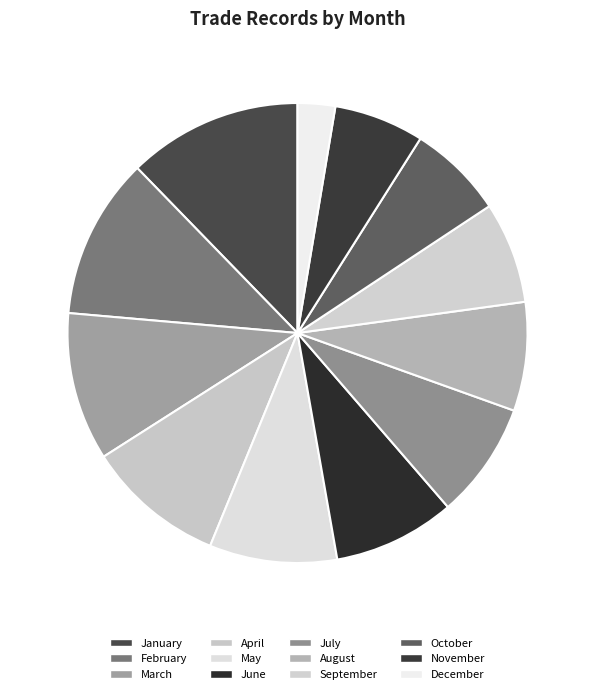

Rank the categories by value from lowest to highest.

December, November, October, September, August, July, June, May, April, March, February, January